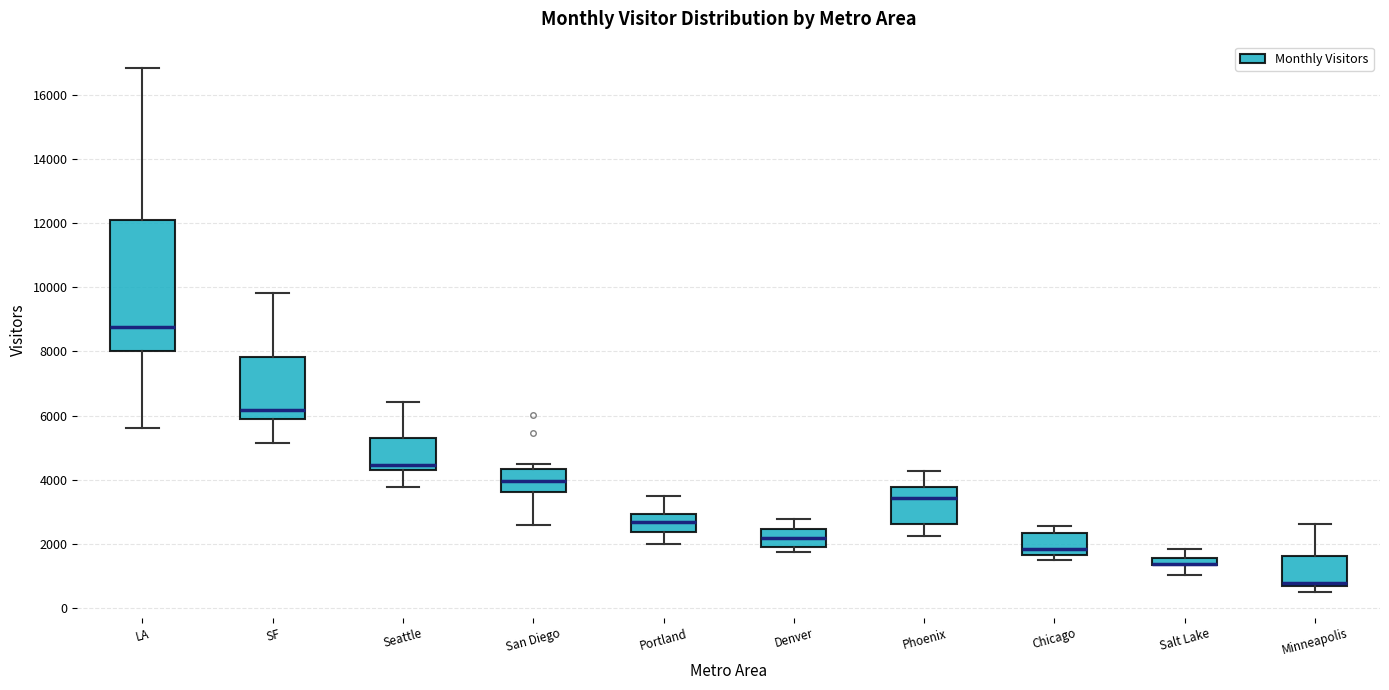

Comparing the boxes themselves (not the whiskers), which one is the tallest?

LA